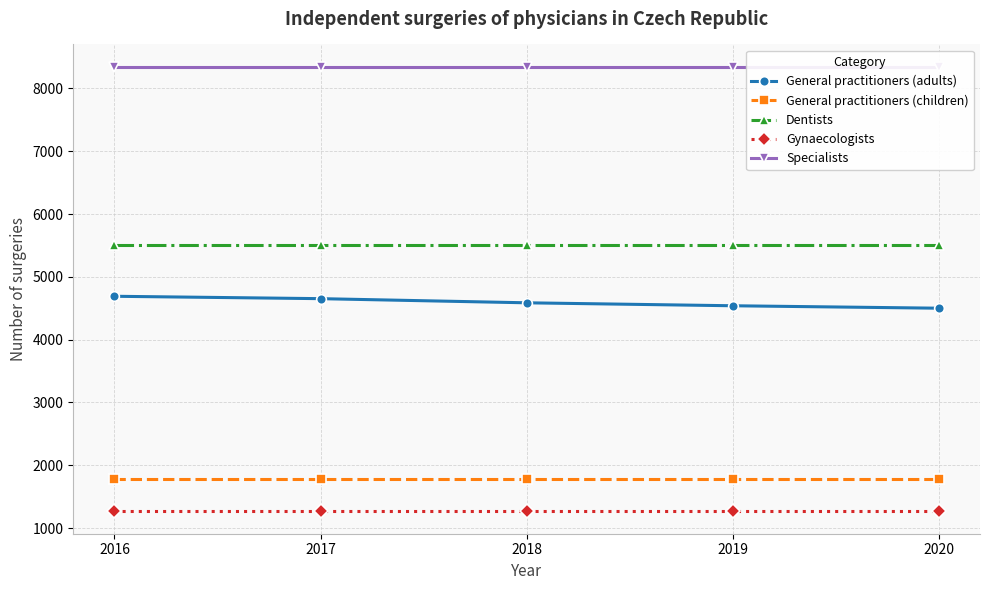

Rank the series at 2019 from highest to lowest value.

Specialists, Dentists, General practitioners (adults), General practitioners (children), Gynaecologists